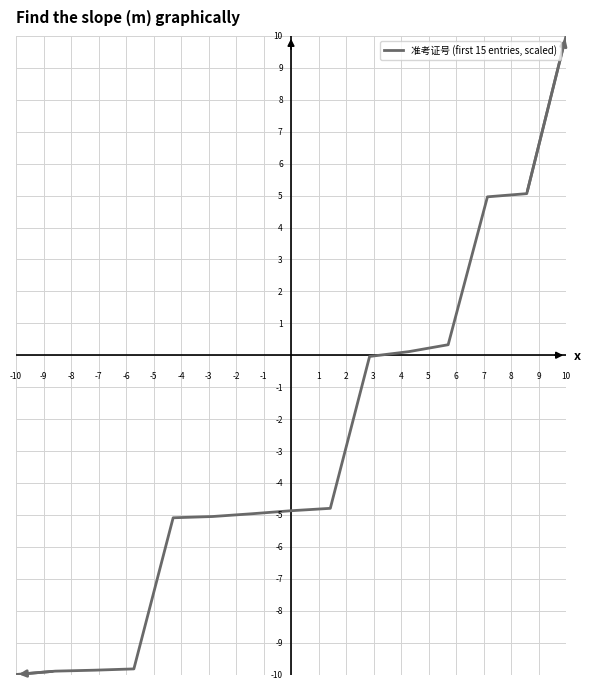

What is the greatest value displayed?

10.0